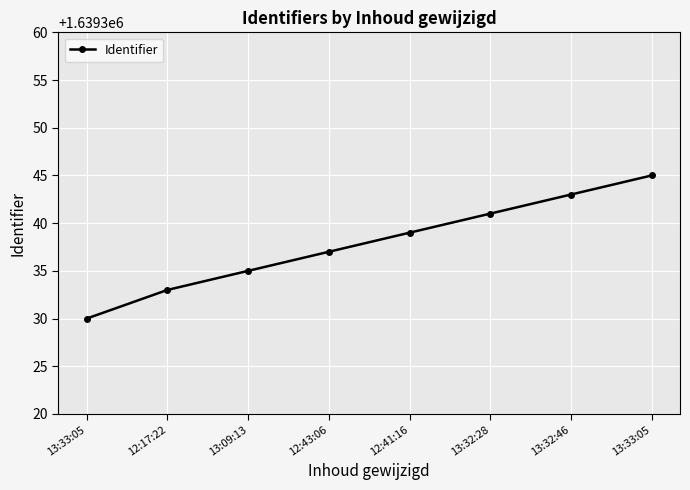

Reading left to right, transcribe all the data shown in this chart.

1639330	1639333	1639335	1639337	1639339	1639341	1639343	1639345